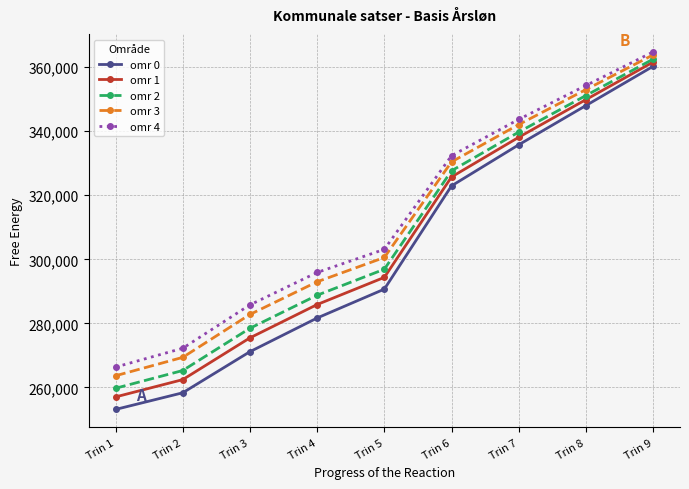

Rank the categories by omr 4 value from highest to lowest.

Trin 9, Trin 8, Trin 7, Trin 6, Trin 5, Trin 4, Trin 3, Trin 2, Trin 1